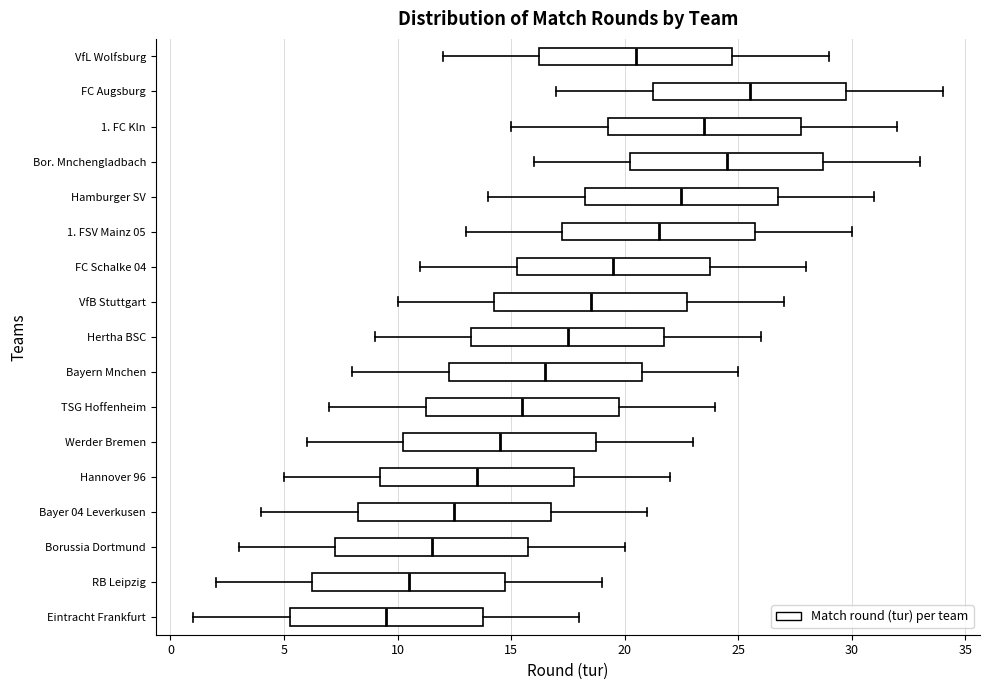

Reading bottom to top, transcribe this box plot: for each box, give where its median line is, the range the box spans, and where its two whiskers end, as read against the x-axis. The values are not printed on the chart, so give them approximately, as read against the axis.

Eintracht Frankfurt: median 9.5, box 5.5 to 14.0, whiskers 1.0 to 18.0
RB Leipzig: median 10.5, box 6.5 to 15.0, whiskers 2.0 to 19.0
Borussia Dortmund: median 11.5, box 7.5 to 16.0, whiskers 3.0 to 20.0
Bayer 04 Leverkusen: median 12.5, box 8.5 to 17.0, whiskers 4.0 to 21.0
Hannover 96: median 13.5, box 9.5 to 18.0, whiskers 5.0 to 22.0
Werder Bremen: median 14.5, box 10.5 to 19.0, whiskers 6.0 to 23.0
TSG Hoffenheim: median 15.5, box 11.5 to 20.0, whiskers 7.0 to 24.0
Bayern Mnchen: median 16.5, box 12.5 to 21.0, whiskers 8.0 to 25.0
Hertha BSC: median 17.5, box 13.5 to 22.0, whiskers 9.0 to 26.0
VfB Stuttgart: median 18.5, box 14.5 to 23.0, whiskers 10.0 to 27.0
FC Schalke 04: median 19.5, box 15.5 to 24.0, whiskers 11.0 to 28.0
1. FSV Mainz 05: median 21.5, box 17.5 to 26.0, whiskers 13.0 to 30.0
Hamburger SV: median 22.5, box 18.5 to 27.0, whiskers 14.0 to 31.0
Bor. Mnchengladbach: median 24.5, box 20.5 to 29.0, whiskers 16.0 to 33.0
1. FC Kln: median 23.5, box 19.5 to 28.0, whiskers 15.0 to 32.0
FC Augsburg: median 25.5, box 21.5 to 30.0, whiskers 17.0 to 34.0
VfL Wolfsburg: median 20.5, box 16.5 to 25.0, whiskers 12.0 to 29.0